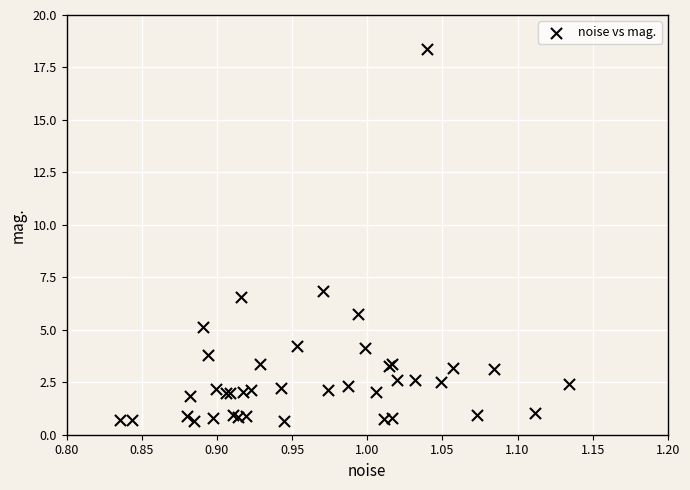

What Y value in the scatter plot is closest to 9?

6.8